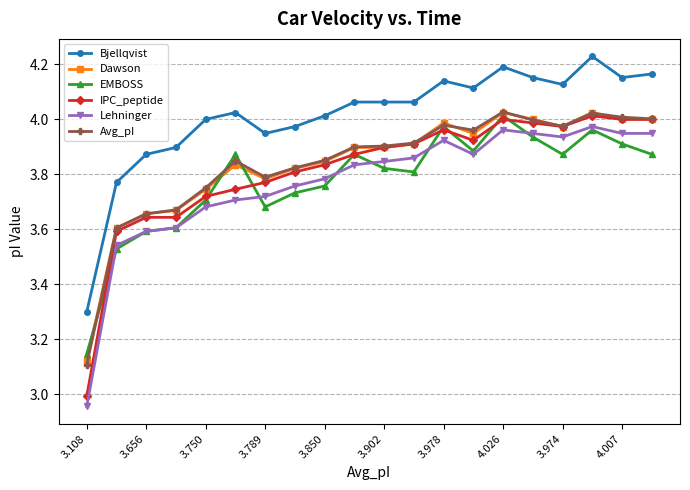

Which series has the largest total across all categories?

Bjellqvist